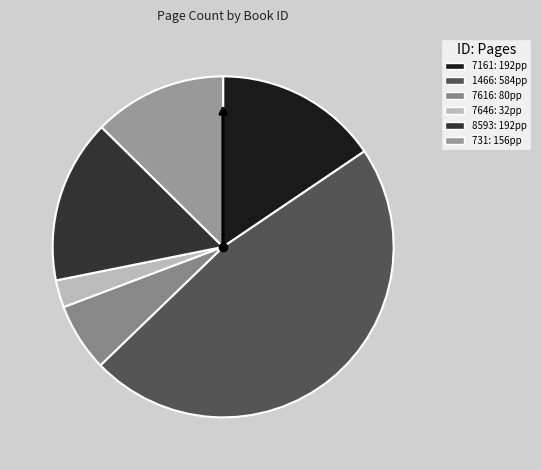

Count the number of slices in the pie.

6